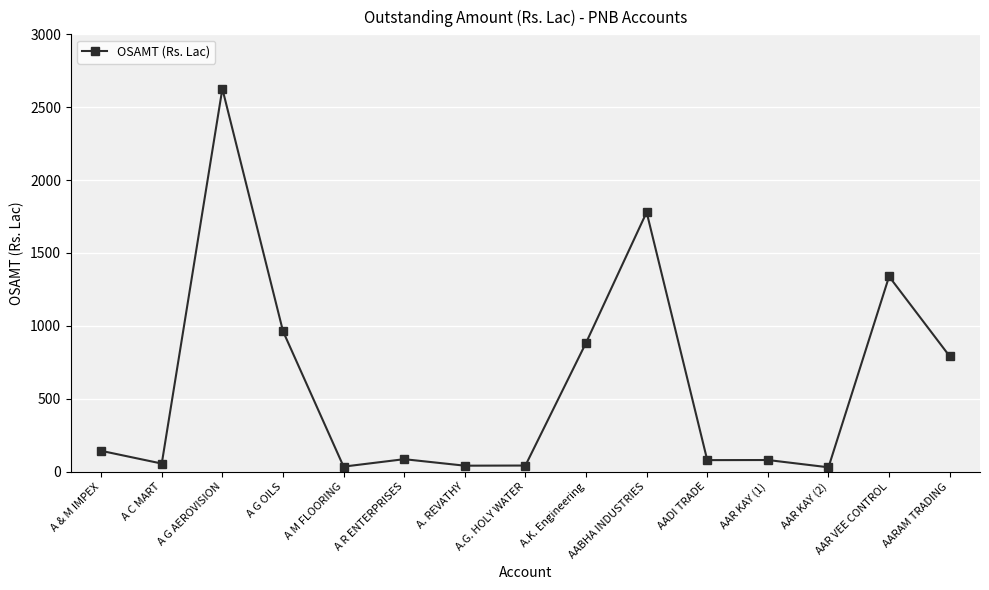

At which category does the chart reach its peak across all series?

A G AEROVISION